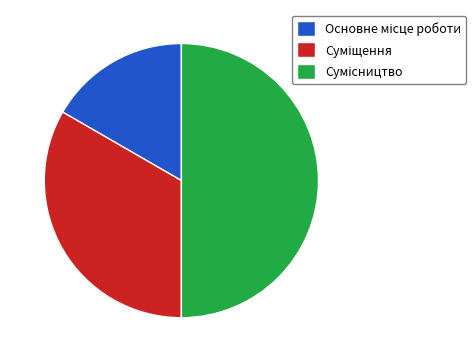

To the nearest percent, what portion does Сумісництво represent?

50%